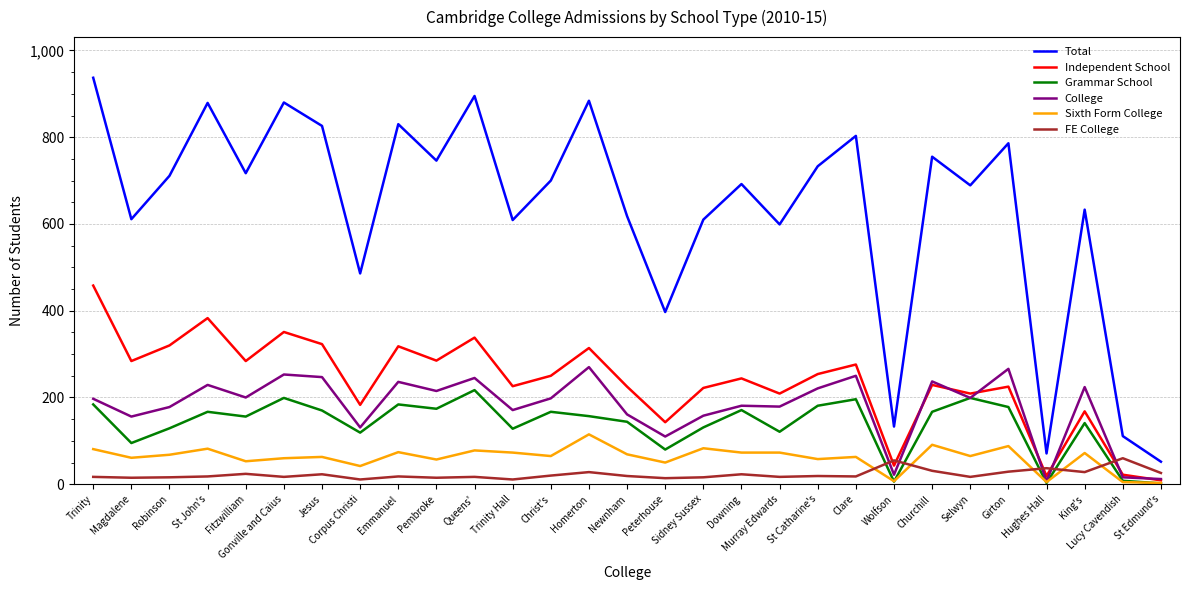

What position from the left is King's?

27